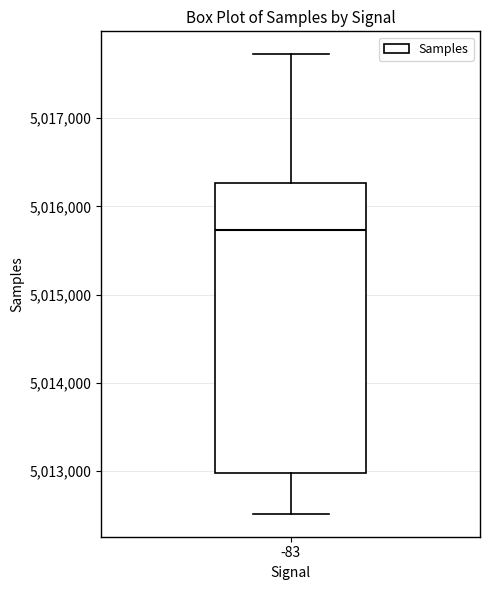

Transcribe this box plot: give where the median line is, the range the box spans, and where the two whiskers end, as read against the y-axis. The values are not printed on the chart, so give them approximately, as read against the axis.

median 5015700, box 5013000 to 5016300, whiskers 5012500 to 5017700